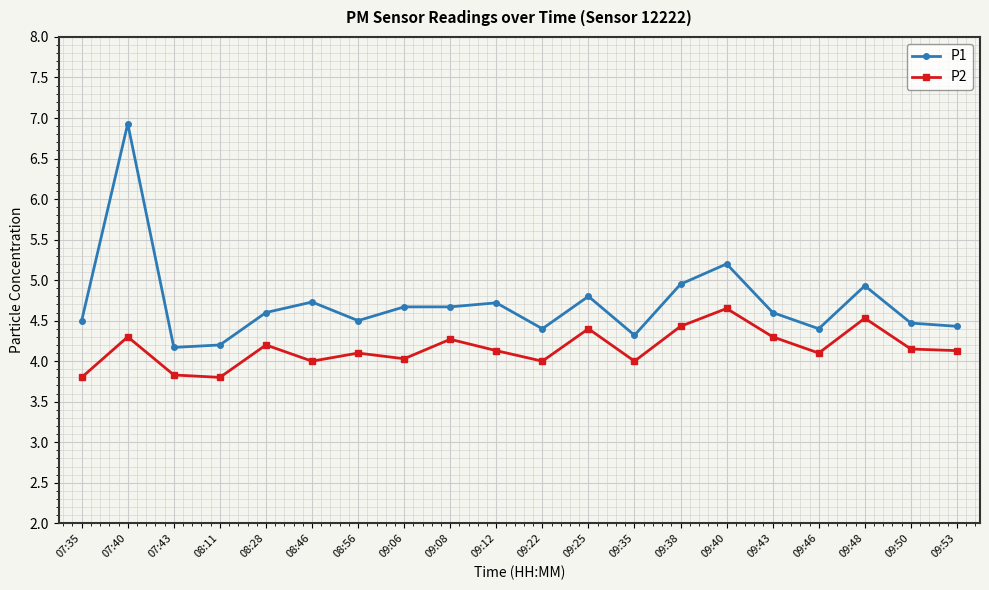

What is the approximate value of P1 at 07:35?

4.5